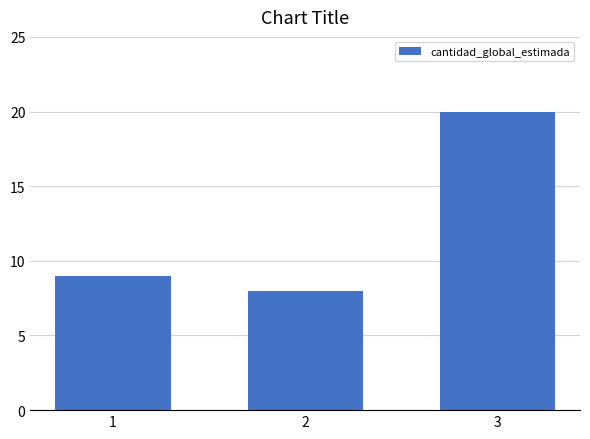

What is the change in value from 2 to 3?

+12